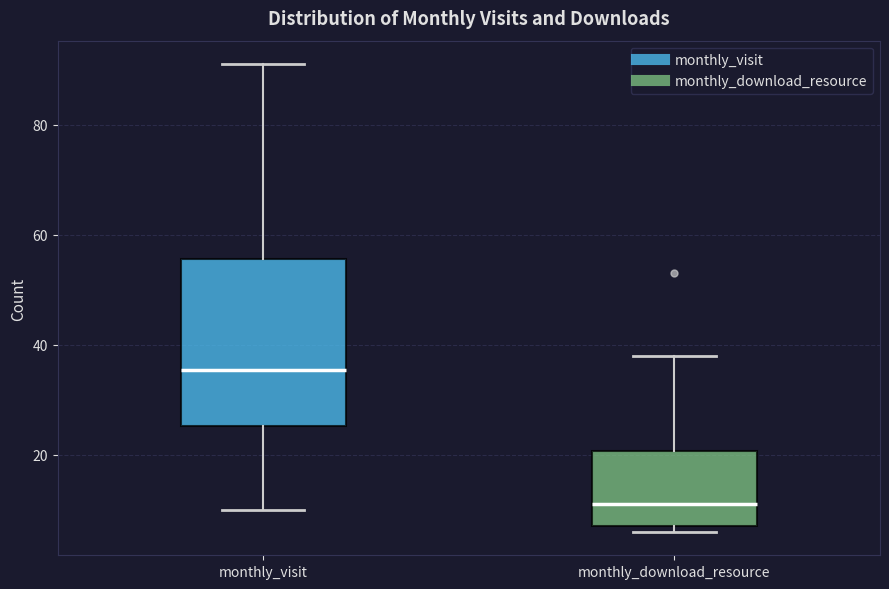

Which box's median line is the lowest?

monthly_download_resource